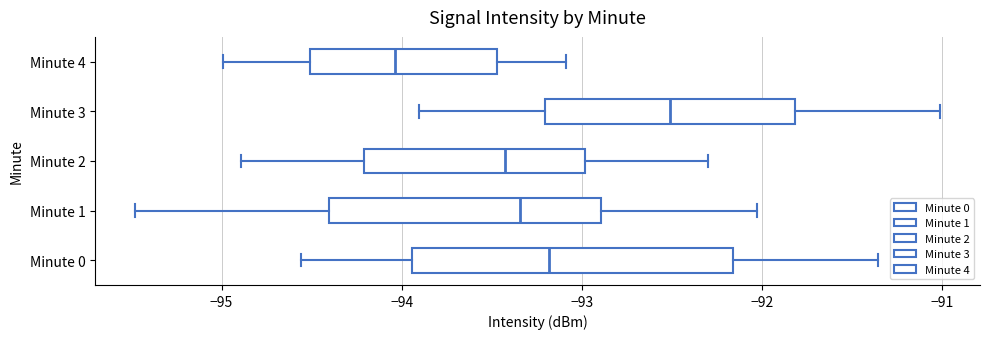

Which box has the furthest to the left median line?

Minute 4